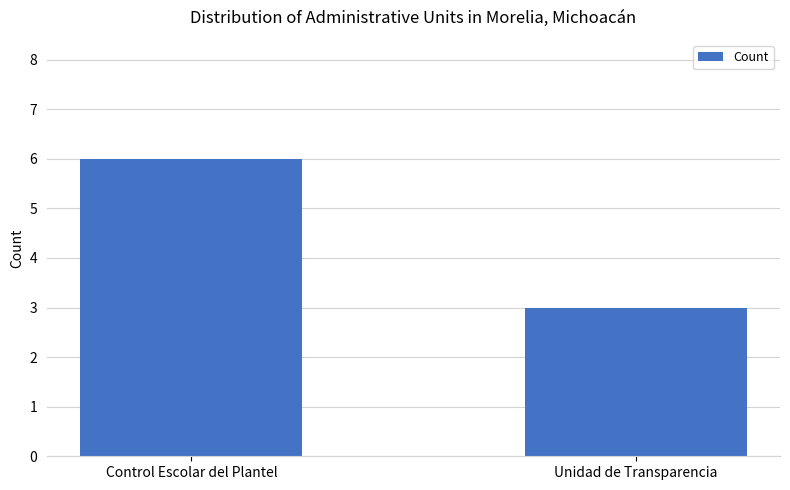

Rank the categories by value from highest to lowest.

Control Escolar del Plantel, Unidad de Transparencia